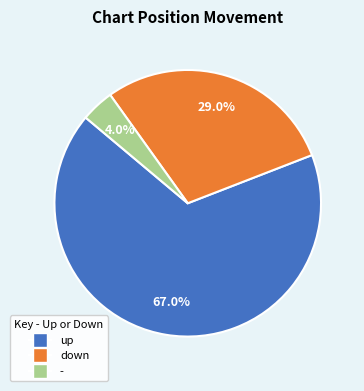

Rank the categories by value from lowest to highest.

-, down, up